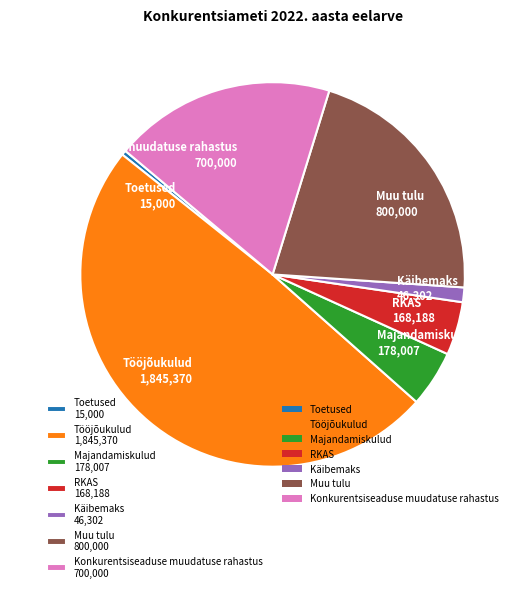

Is it true that Tööjõukulud 1,845,370 is 61% of the pie?

False